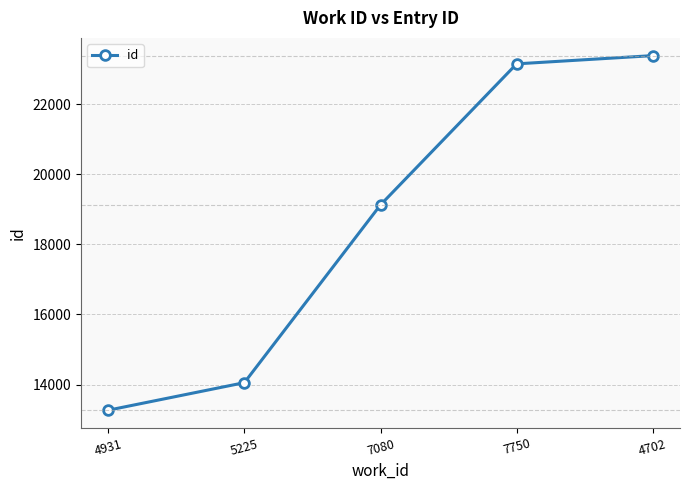

The chart shows a value of 19125 at 7080. True or false?

True